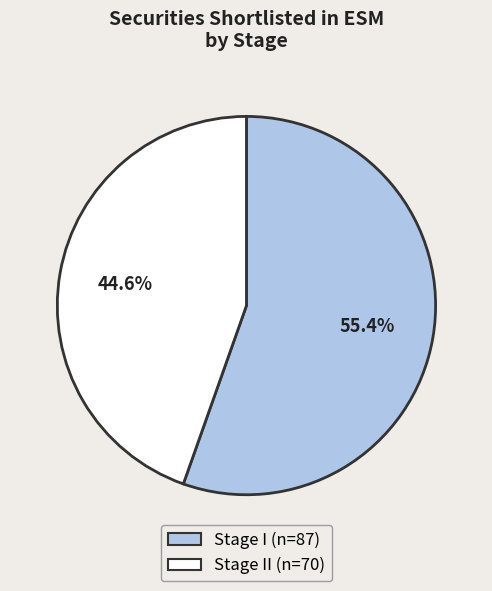

Is there any slice that represents more than half of the pie?

Yes